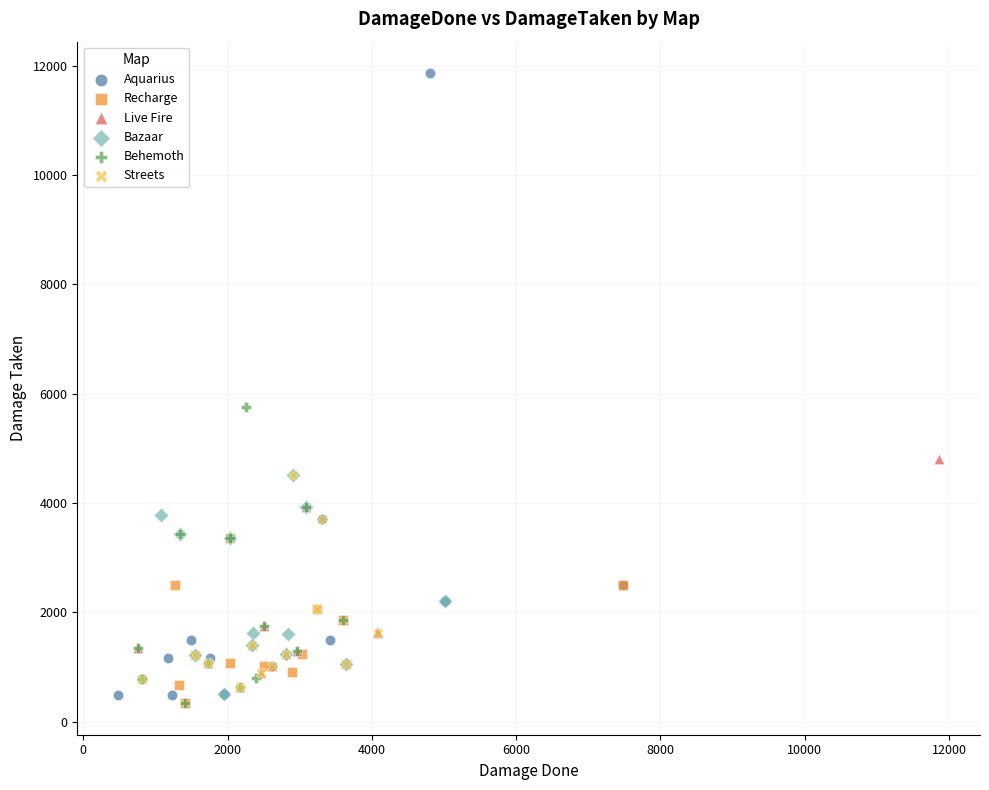

Which series contains the highest Y value?

Aquarius